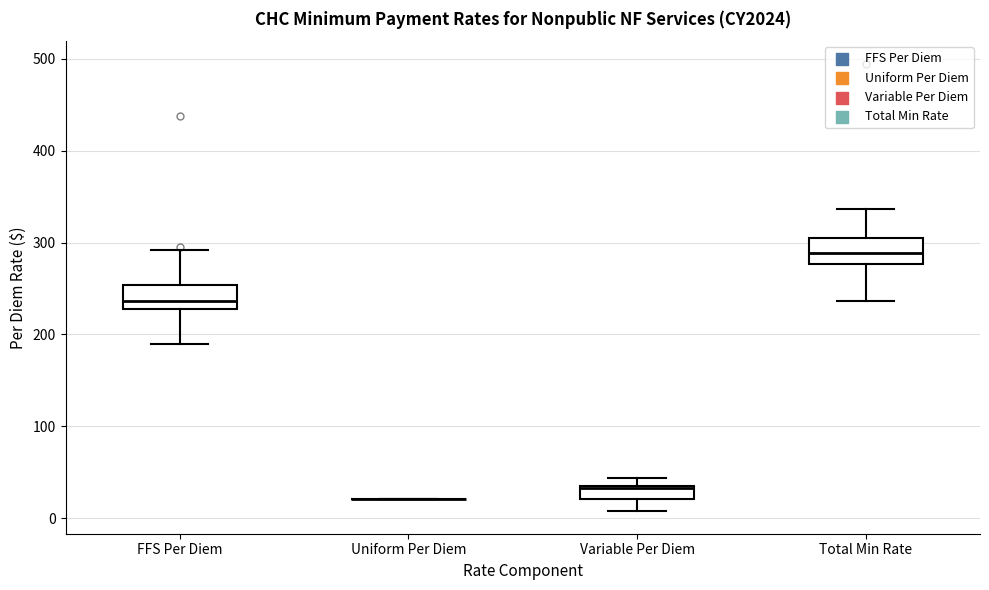

Where is the upper edge of the box for Variable Per Diem on the y-axis? The values are not printed on the chart, so give them approximately, as read against the axis.

40